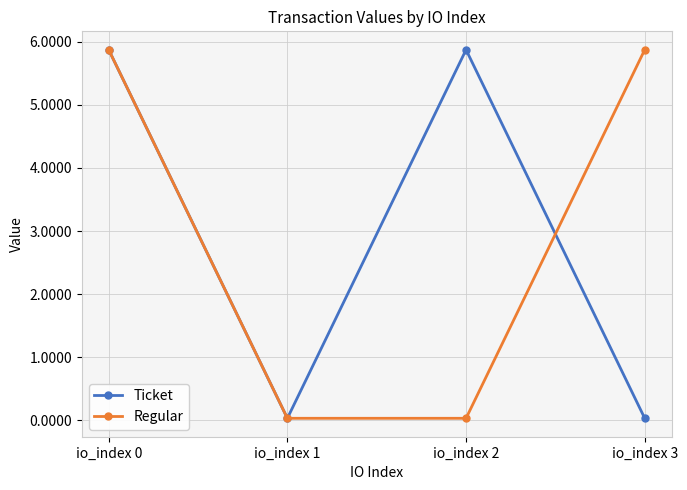

After their last crossing, which series has the higher values: Regular or Ticket?

Regular